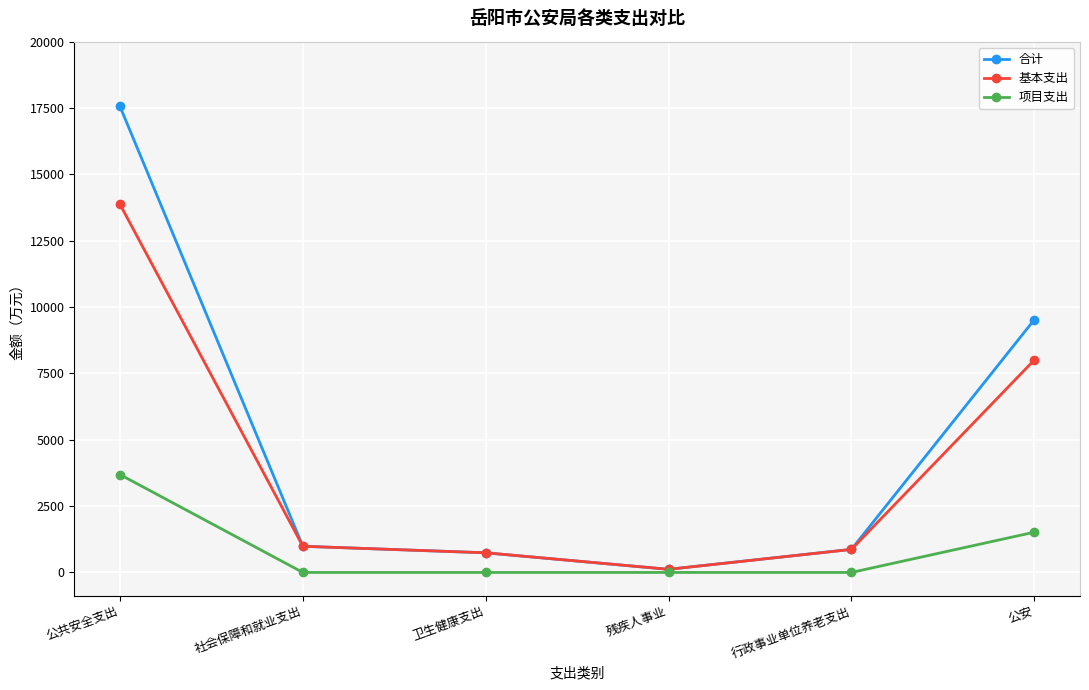

What is the spread (max minus min) of values at 公安?

8006.1